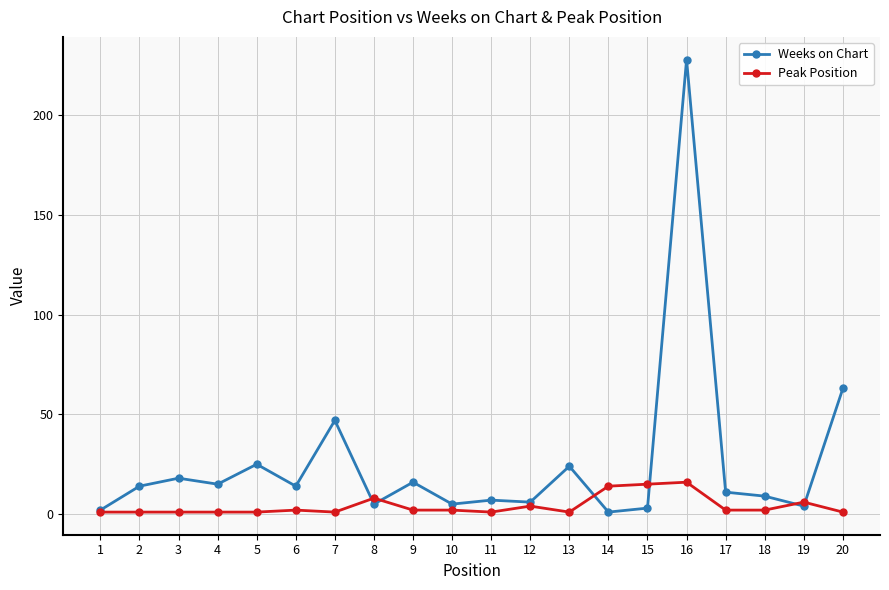

List the series in order of their peak value, lowest first.

Peak Position, Weeks on Chart